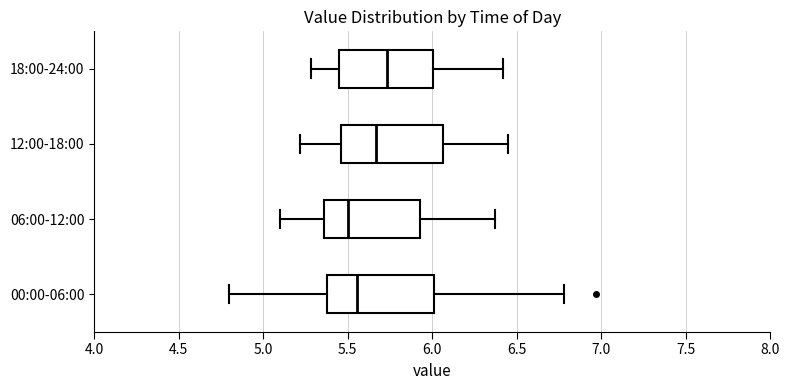

Reading bottom to top, read every box against the x-axis: the position of its median line, the range the box covers, and the ends of its whiskers. The values are not printed on the chart, so give them approximately, as read against the axis.

00:00-06:00: median 5.55, box 5.40 to 6.00, whiskers 4.80 to 6.80
06:00-12:00: median 5.50, box 5.35 to 5.95, whiskers 5.10 to 6.35
12:00-18:00: median 5.65, box 5.45 to 6.05, whiskers 5.20 to 6.45
18:00-24:00: median 5.75, box 5.45 to 6.00, whiskers 5.30 to 6.40